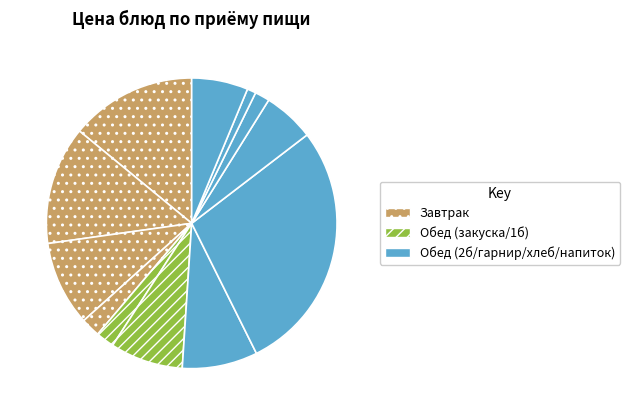

What is the largest slice in the pie chart?

Котлета Петушок (Обед)